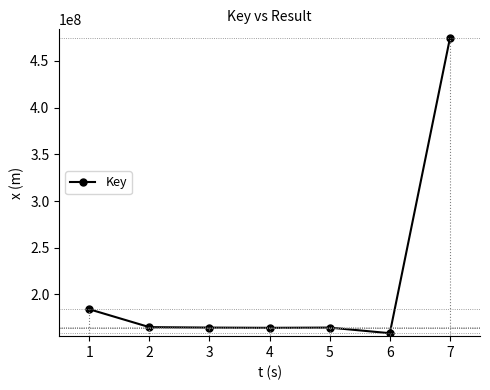

Does the chart display data point markers on the line(s)?

Yes